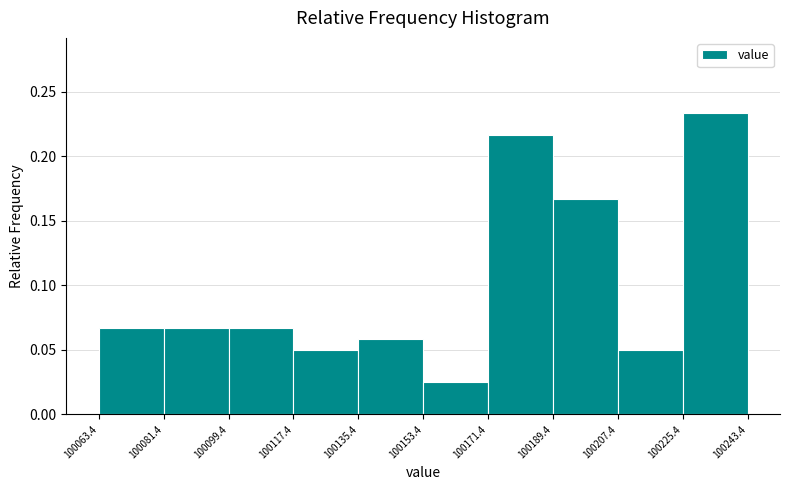

How tall is the bar that spans 100207.4 to 100225.4 on the x-axis? The values are not printed on the chart, so give them approximately, as read against the axis.

0.050